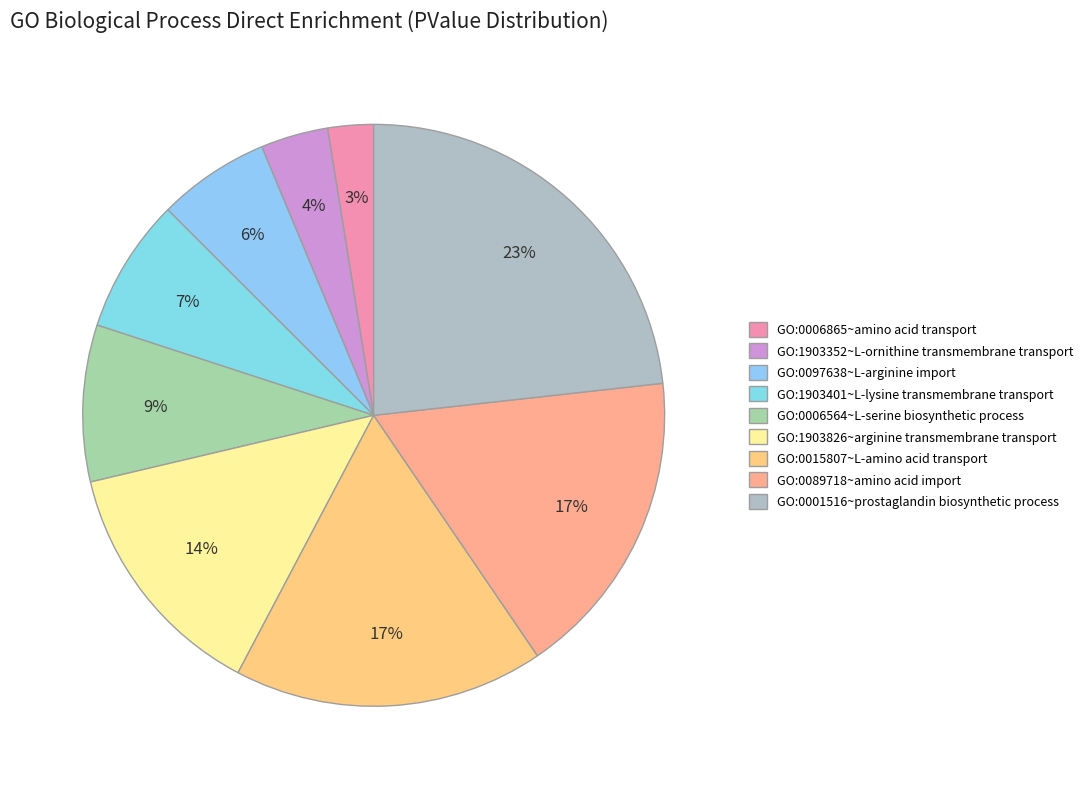

Which slice is the largest?

GO:0001516~prostaglandin biosynthetic process